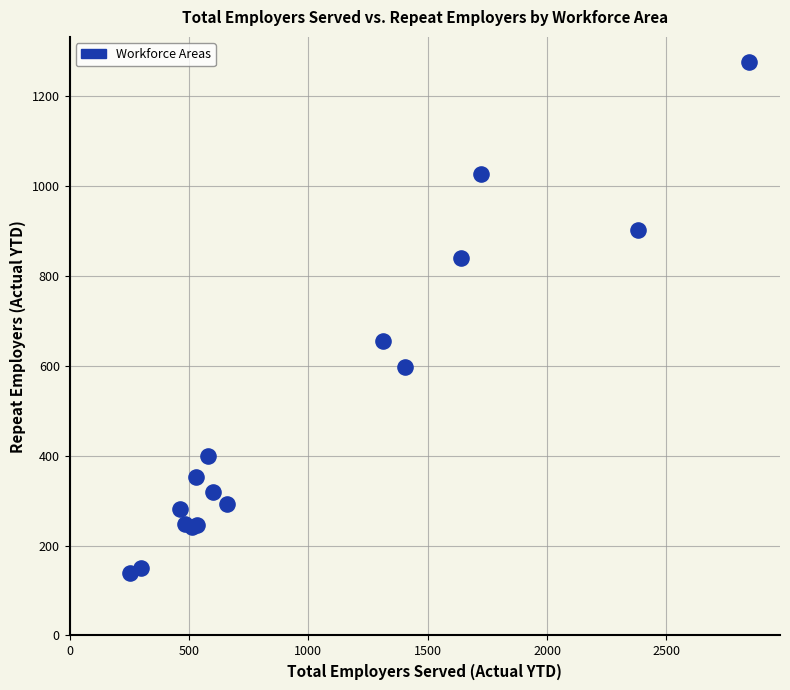

What Y value in the scatter plot is closest to 707?

655